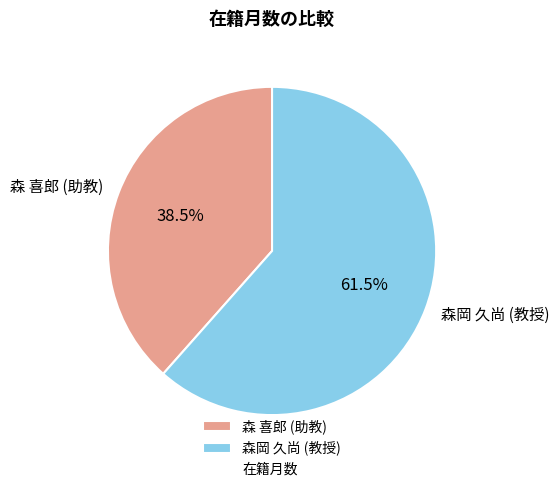

Rank the categories by value from lowest to highest.

森 喜郎 (助教), 森岡 久尚 (教授)